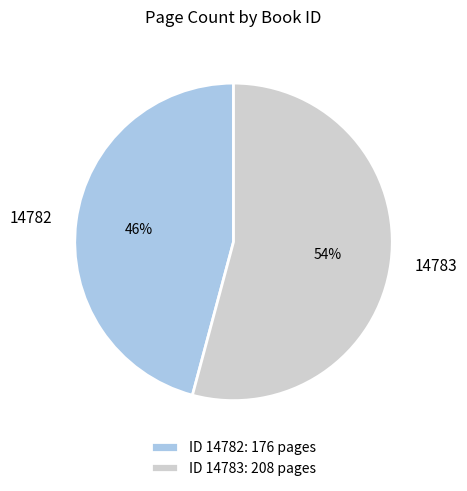

To the nearest percent, what is the average slice percentage?

50%